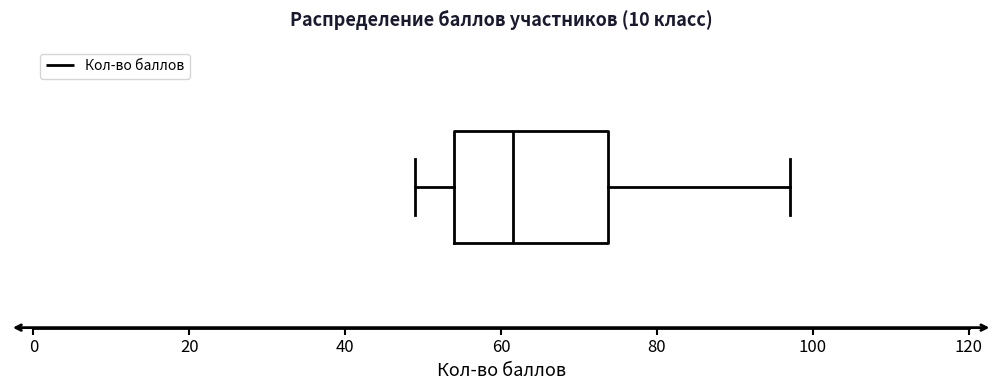

Where is the right edge of the box on the x-axis? The values are not printed on the chart, so give them approximately, as read against the axis.

74